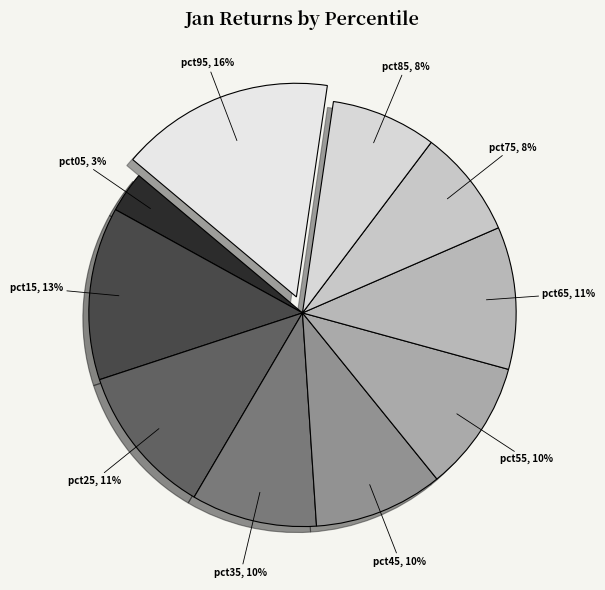

Is there a majority slice in this chart?

No